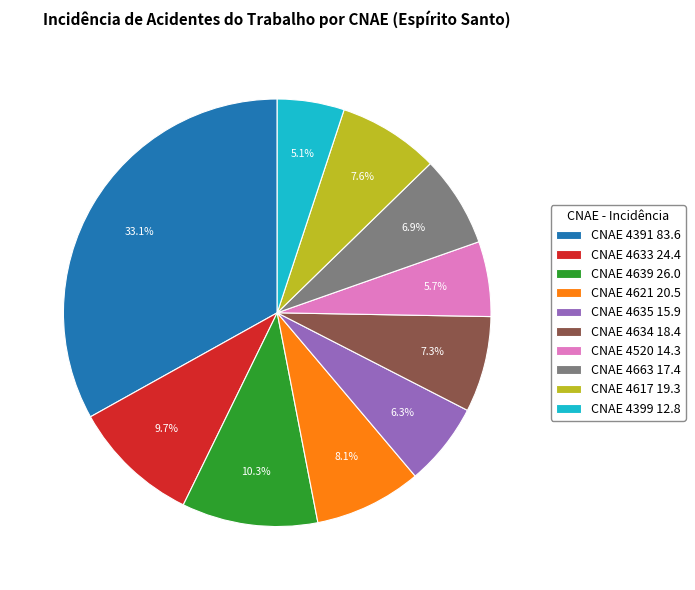

What is the smallest slice in the pie chart?

CNAE 4399 12.8